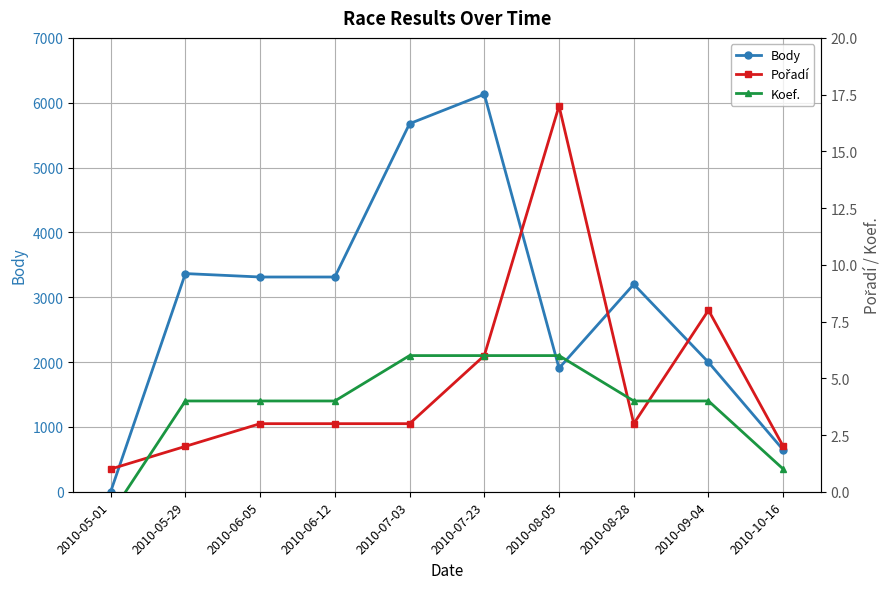

Which has a higher value, 2010-06-05 or 2010-10-16?

2010-06-05